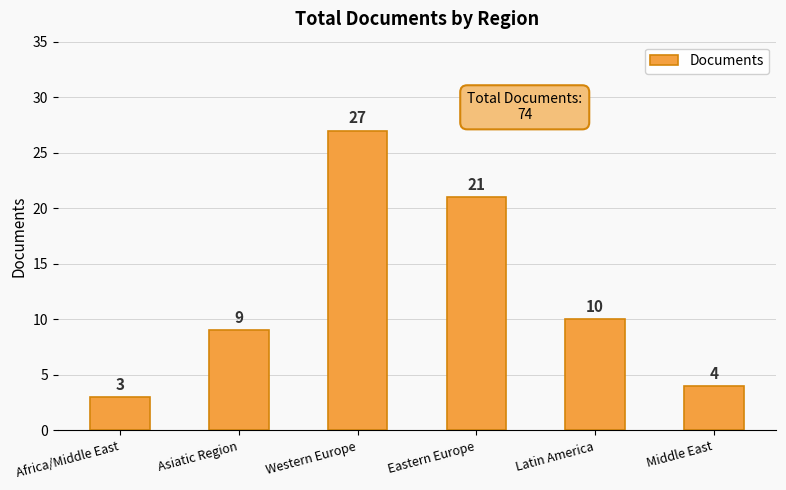

Rank the categories by value from highest to lowest.

Western Europe, Eastern Europe, Latin America, Asiatic Region, Middle East, Africa/Middle East